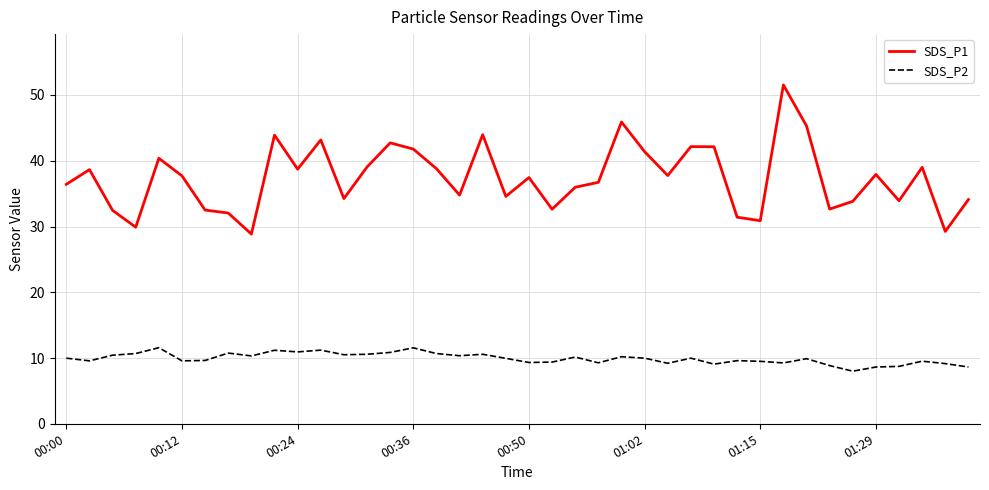

Which series has the largest total across all categories?

SDS_P1